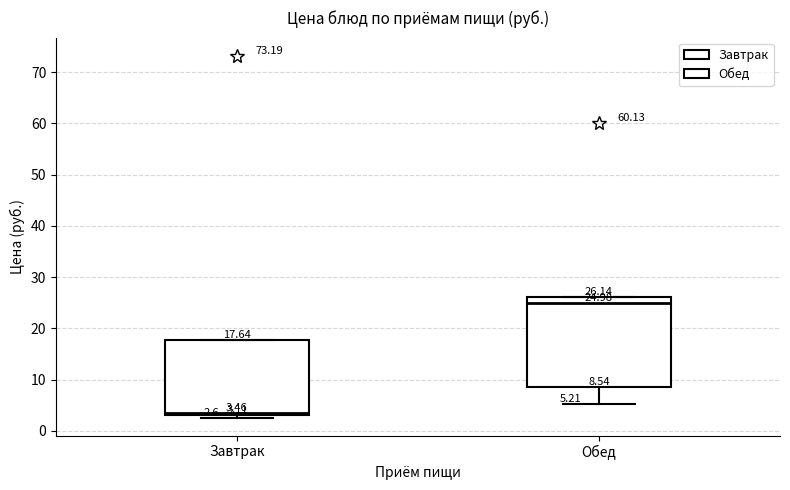

Which box's median line is the highest?

Обед